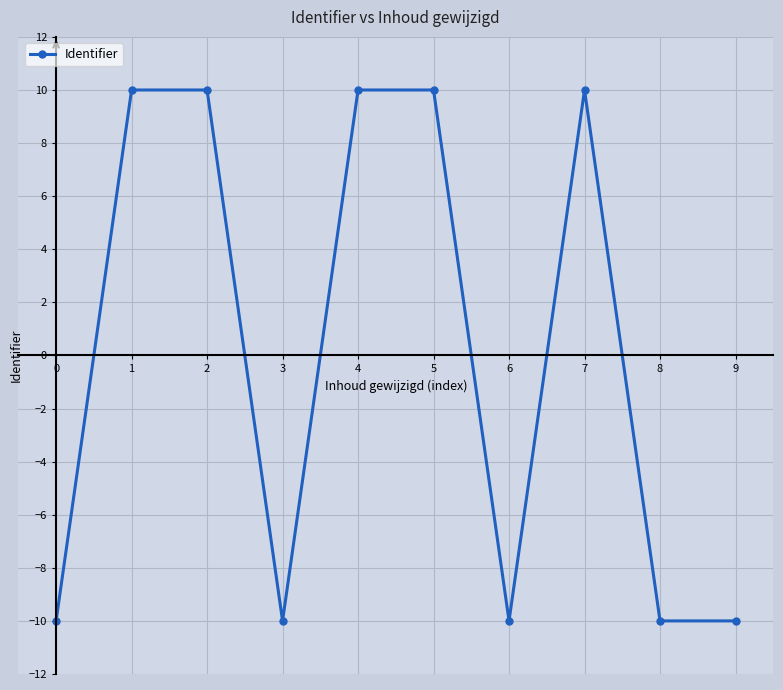

What is the difference between the maximum and minimum values?

20.0